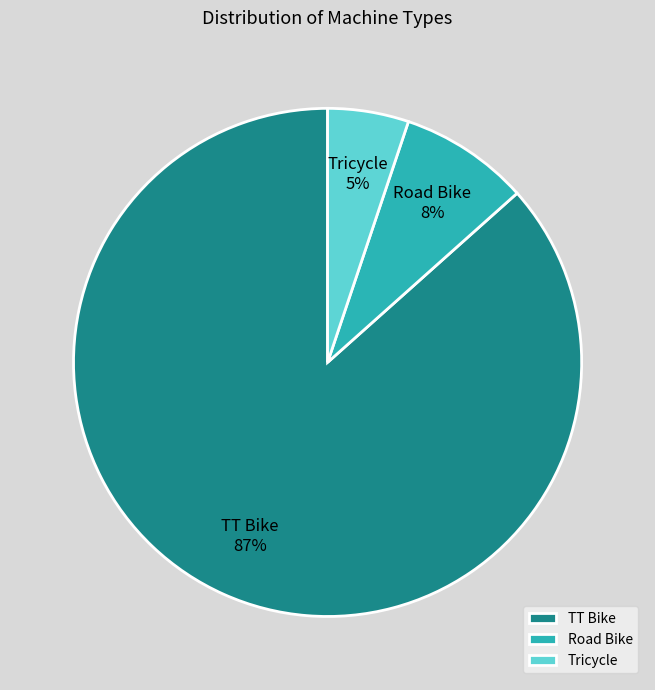

What percentage is the TT Bike slice, to the nearest percent?

87%